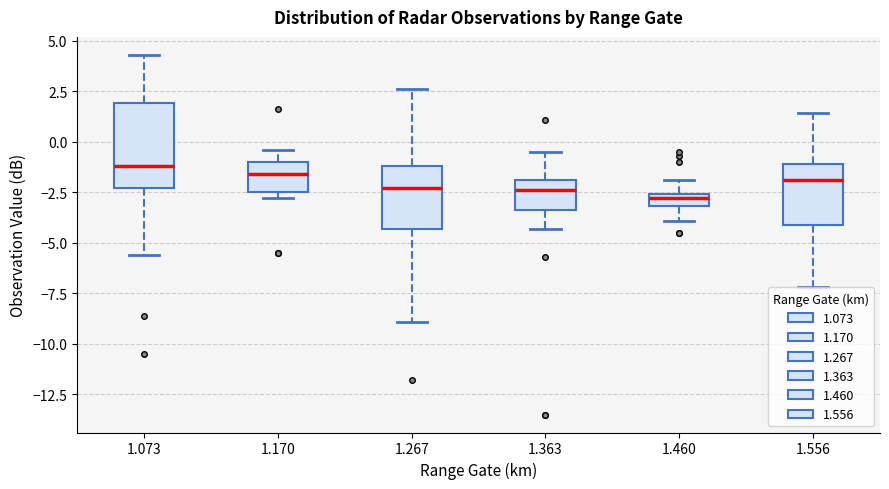

Where does the median line of the box at x = 1.170 sit on the y-axis? The values are not printed on the chart, so give them approximately, as read against the axis.

-1.5